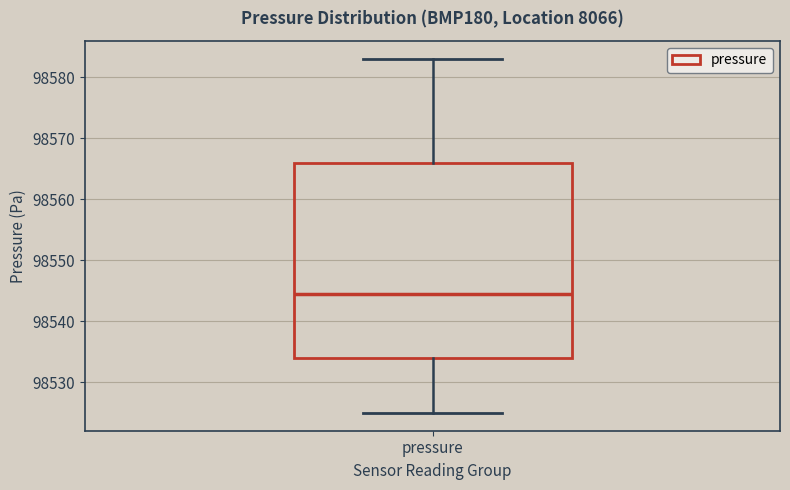

Where does the median line of the box for pressure sit on the y-axis? The values are not printed on the chart, so give them approximately, as read against the axis.

98545